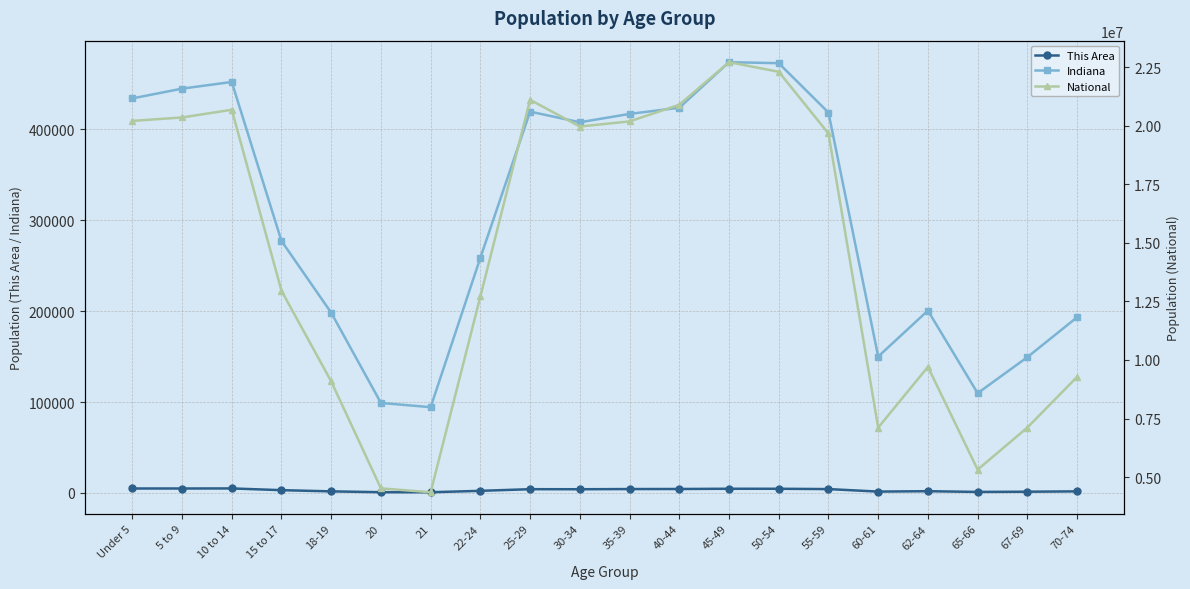

Rank the categories by Indiana value from lowest to highest.

21, 20, 65-66, 67-69, 60-61, 70-74, 18-19, 62-64, 22-24, 15 to 17, 30-34, 35-39, 55-59, 25-29, 40-44, Under 5, 5 to 9, 10 to 14, 50-54, 45-49